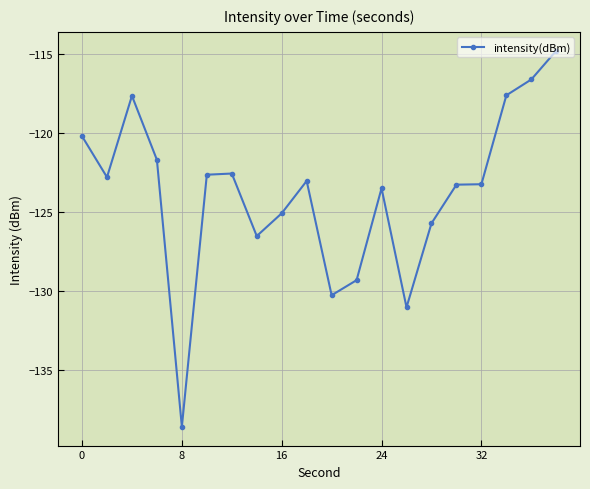

True or false: the data has more than 0 interior local peaks.

True